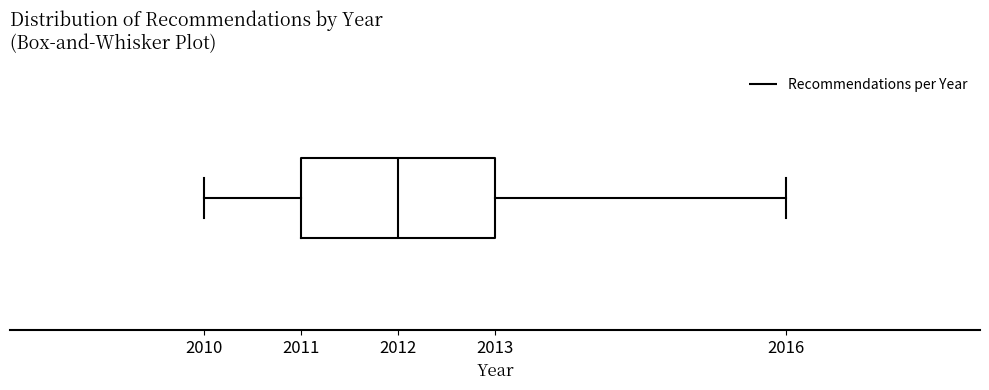

Where does the left whisker of the box end on the x-axis? The values are not printed on the chart, so give them approximately, as read against the axis.

2010